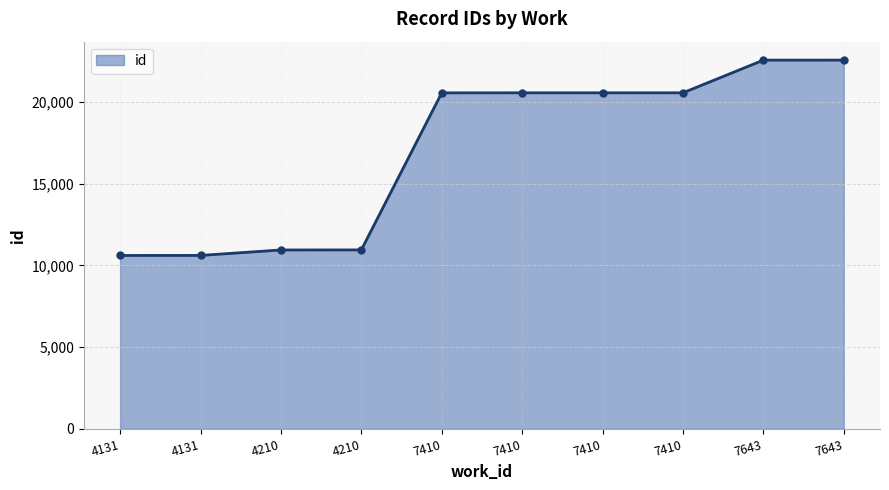

The value at 7643 is 22542. True or false?

True